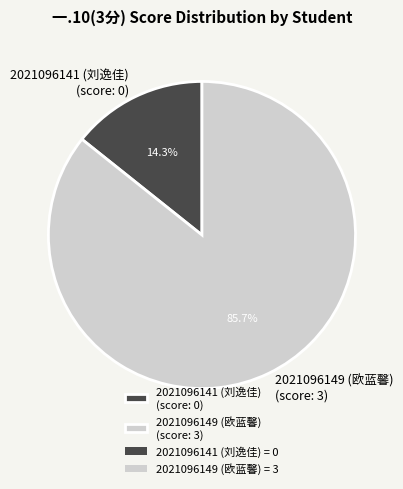

To the nearest percent, what is the difference between the largest and smallest slice percentages?

71%